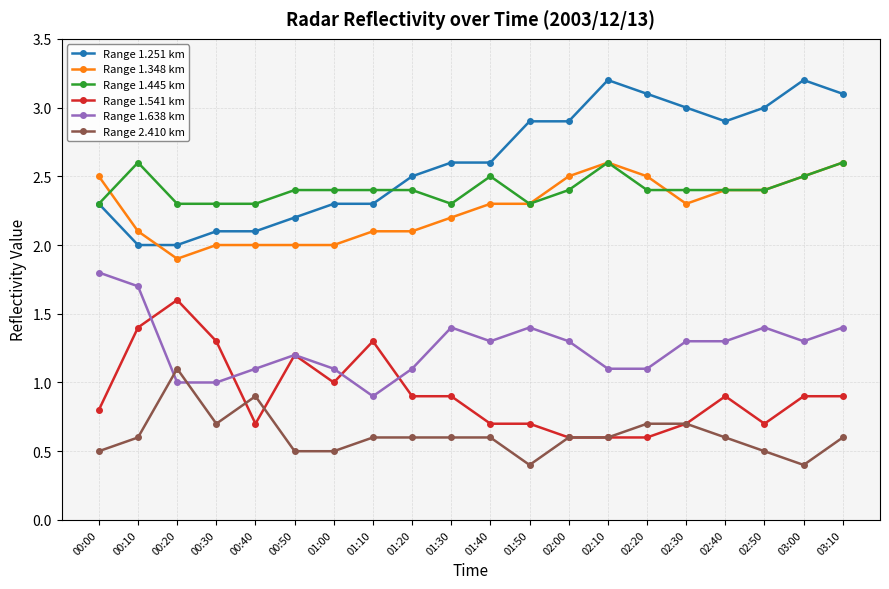

Is the value of Range 1.348 km at 01:00 greater than the value of Range 1.445 km at 00:20?

No